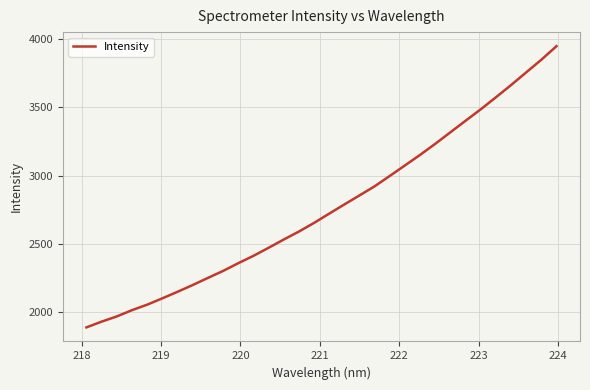

What is the smallest value displayed?

1889.0